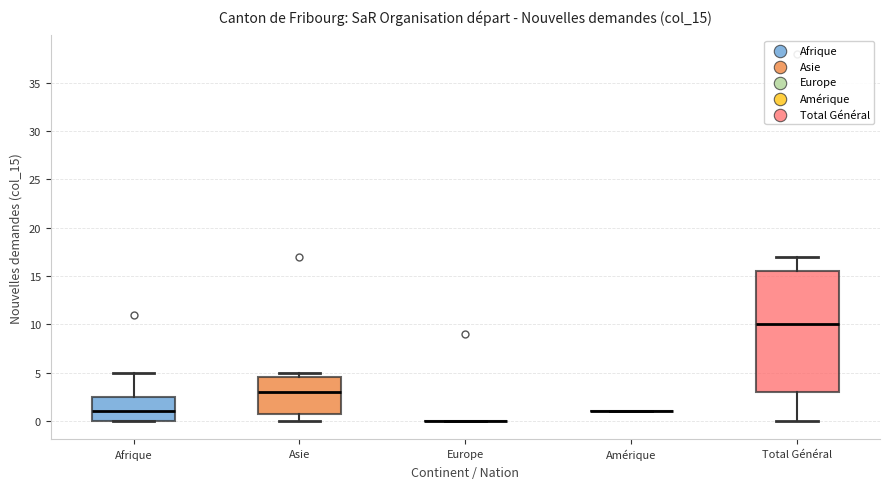

Comparing the boxes themselves (not the whiskers), which one is the tallest?

Total Général